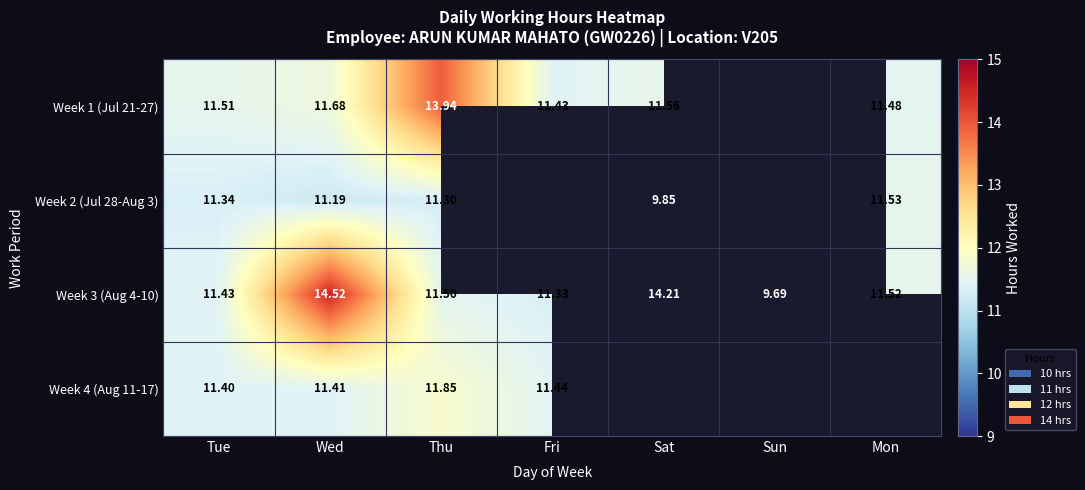

The Week 1 (Jul 21-27) series shows 13.9 at Thu. True or false?

True